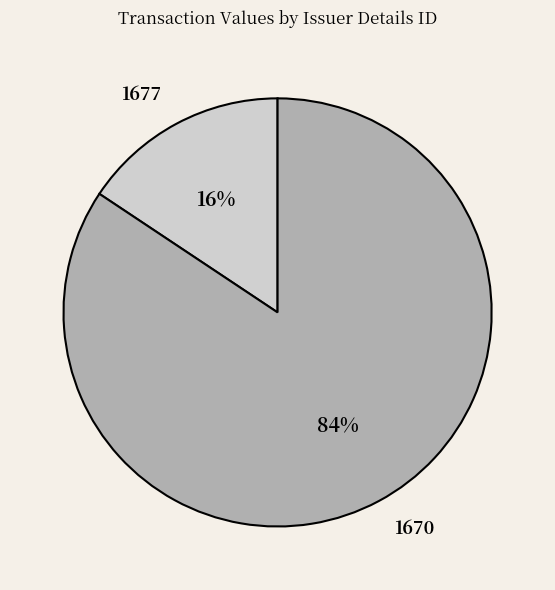

Which category has the smallest portion of the pie?

1677